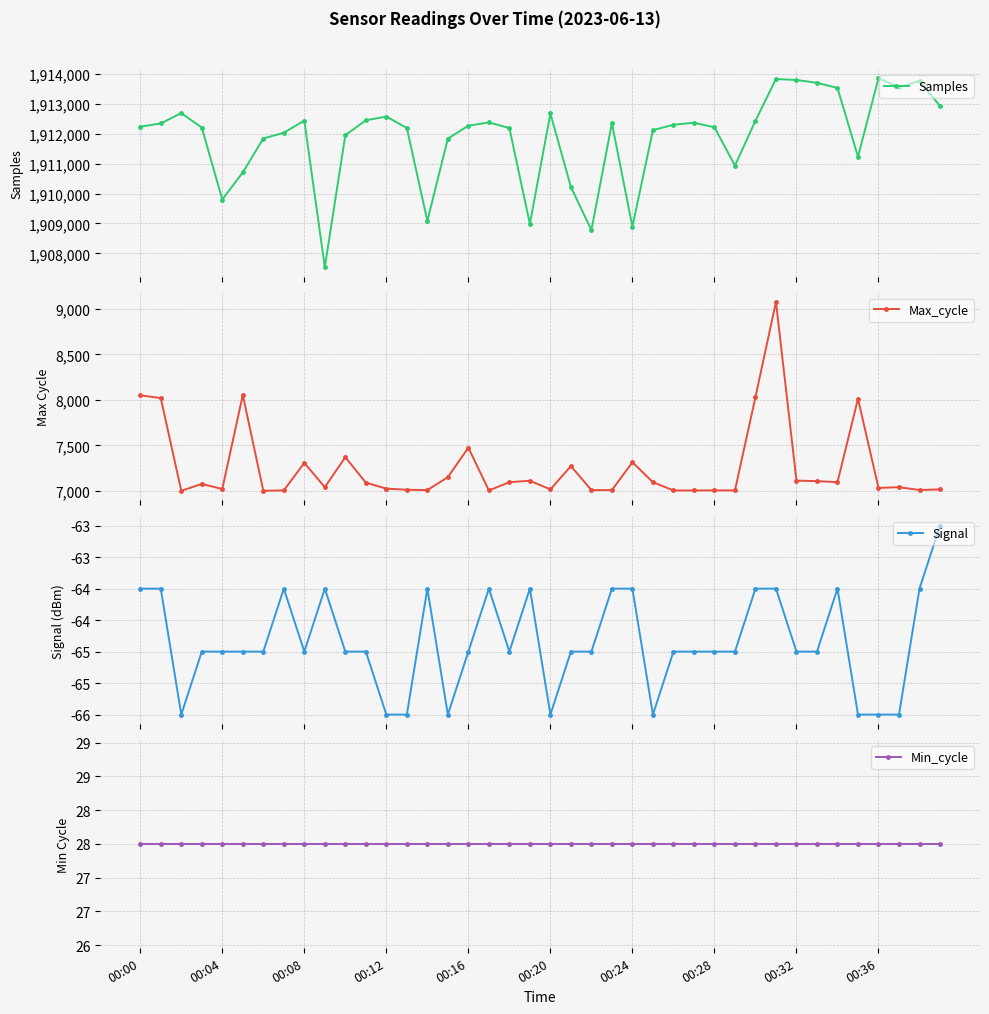

How many data points does each series have?

40